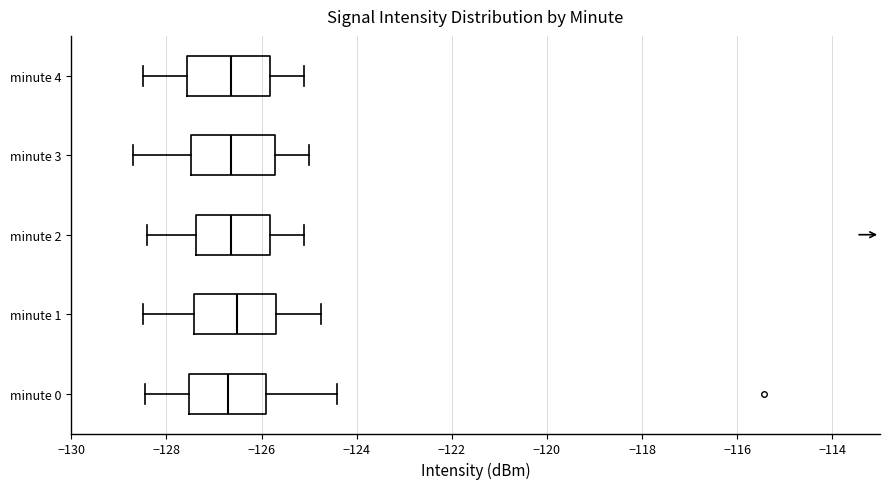

Reading bottom to top, read every box against the x-axis: the position of its median line, the range the box covers, and the ends of its whiskers. The values are not printed on the chart, so give them approximately, as read against the axis.

minute 0: median -126.8, box -127.6 to -126.0, whiskers -128.4 to -124.4
minute 1: median -126.6, box -127.4 to -125.6, whiskers -128.4 to -124.8
minute 2: median -126.6, box -127.4 to -125.8, whiskers -128.4 to -125.0
minute 3: median -126.6, box -127.4 to -125.8, whiskers -128.6 to -125.0
minute 4: median -126.6, box -127.6 to -125.8, whiskers -128.4 to -125.0